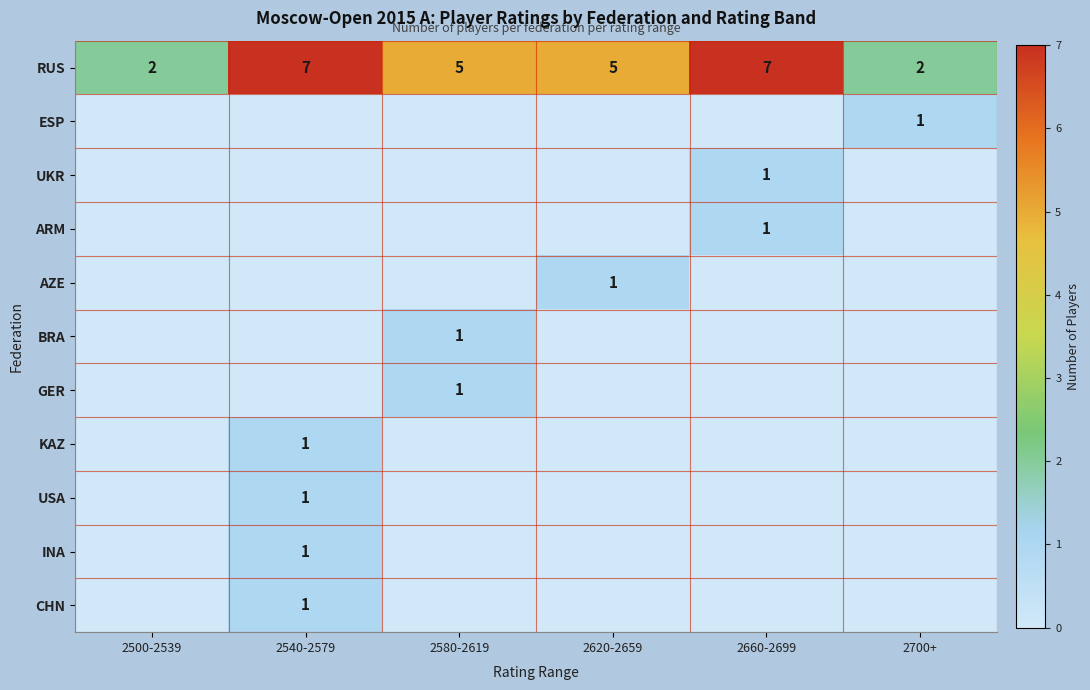

The KAZ series shows 1 at 2540-2579. True or false?

True